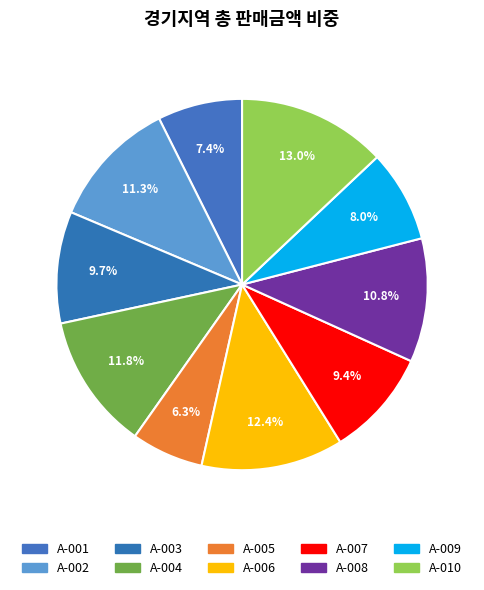

Rank the categories by value from highest to lowest.

A-010, A-006, A-004, A-002, A-008, A-003, A-007, A-009, A-001, A-005